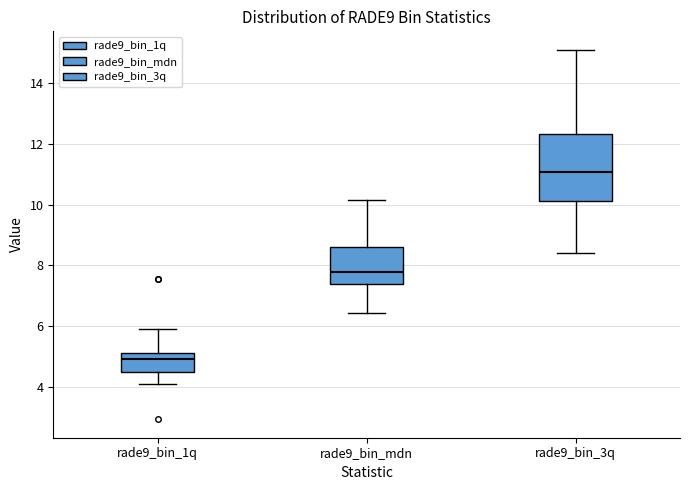

Reading left to right, read every box against the y-axis: the position of its median line, the range the box covers, and the ends of its whiskers. The values are not printed on the chart, so give them approximately, as read against the axis.

rade9_bin_1q: median 5.0, box 4.4 to 5.2, whiskers 4.2 to 6.0
rade9_bin_mdn: median 7.8, box 7.4 to 8.6, whiskers 6.4 to 10.2
rade9_bin_3q: median 11.0, box 10.2 to 12.4, whiskers 8.4 to 15.2